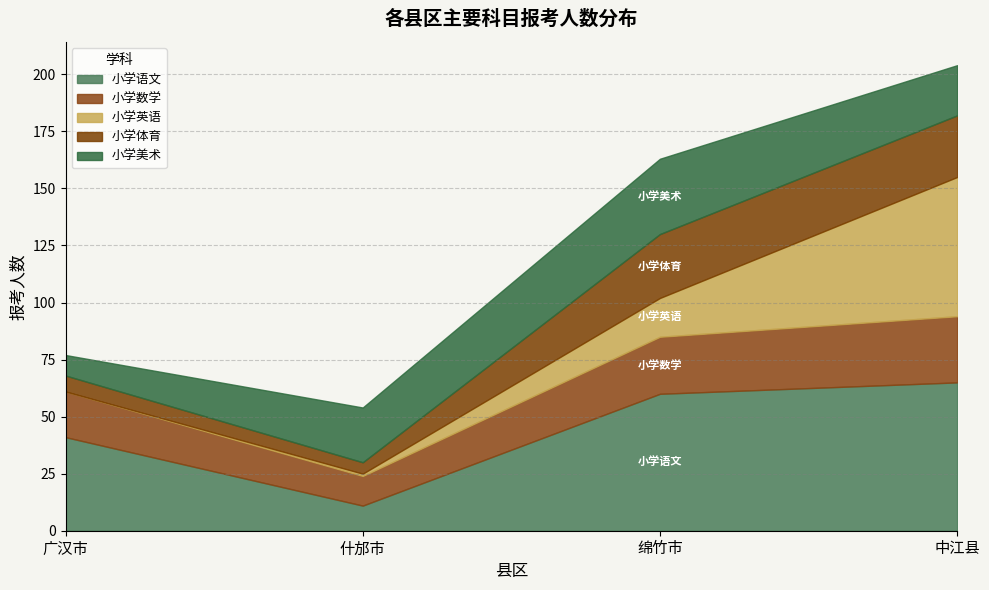

At which label does 小学语文 first exceed 60?

中江县